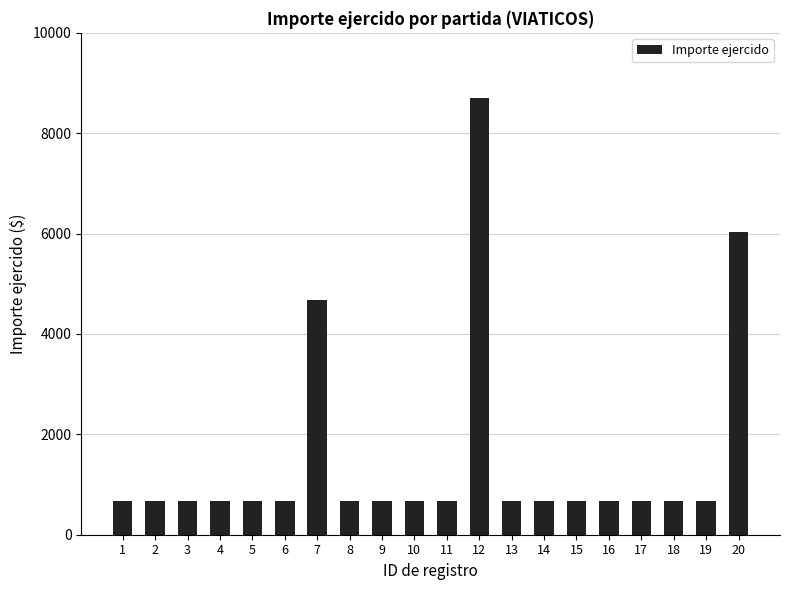

Reading left to right, transcribe all the data shown in this chart.

663.9	663.9	663.9	663.9	663.9	663.9	4685.9	663.9	663.9	663.9	663.9	8707.9	663.9	663.9	663.9	663.9	663.9	663.9	663.9	6033.0